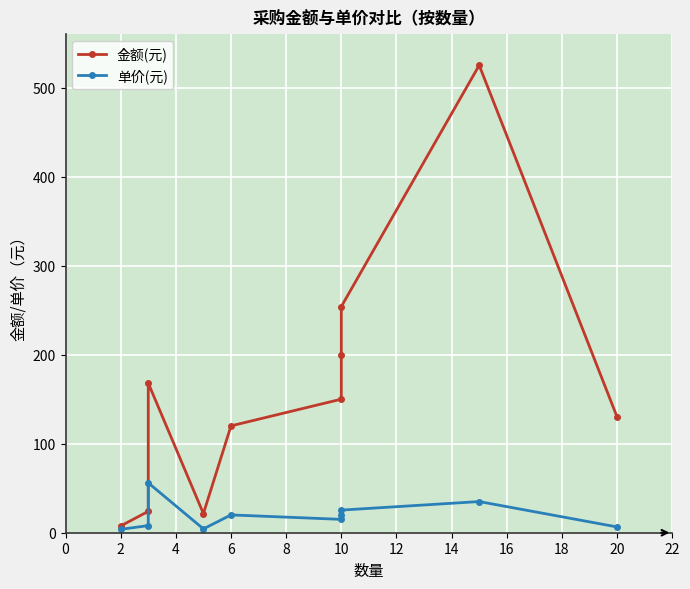

What is the average value of the 单价(元) series?

19.4